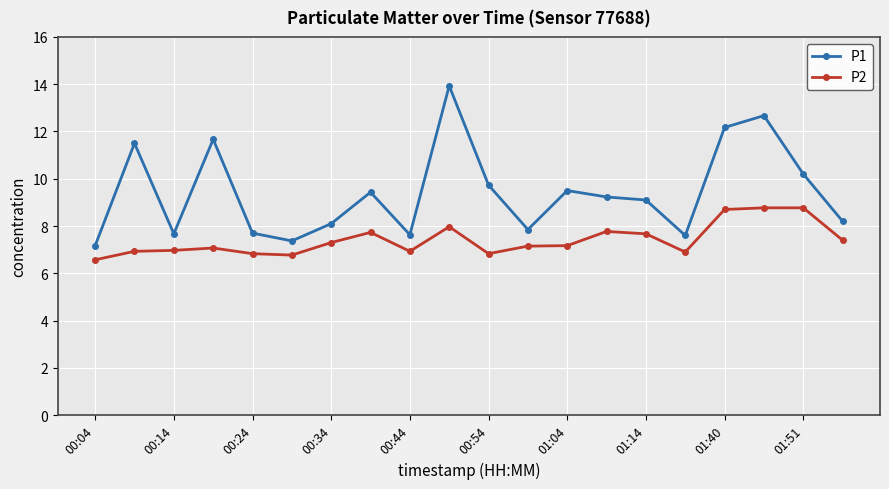

What is the average value of the P1 series?

9.4